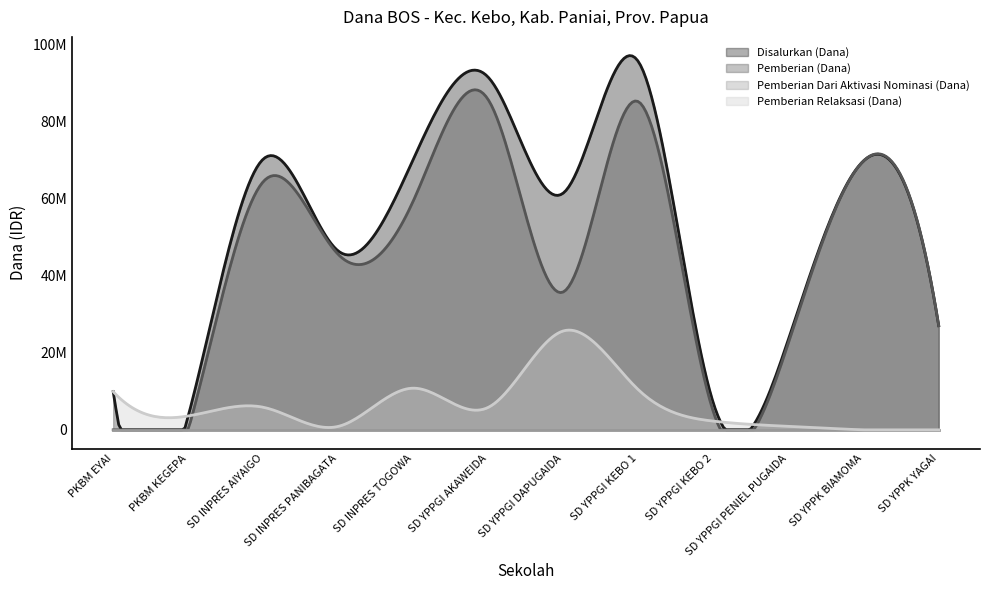

Does the chart display data point markers on the line(s)?

No